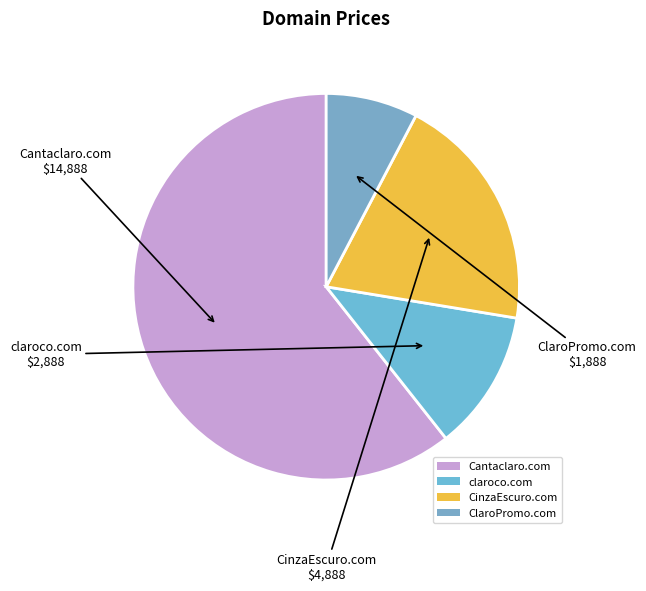

Which has a higher value, Cantaclaro.com or ClaroPromo.com?

Cantaclaro.com